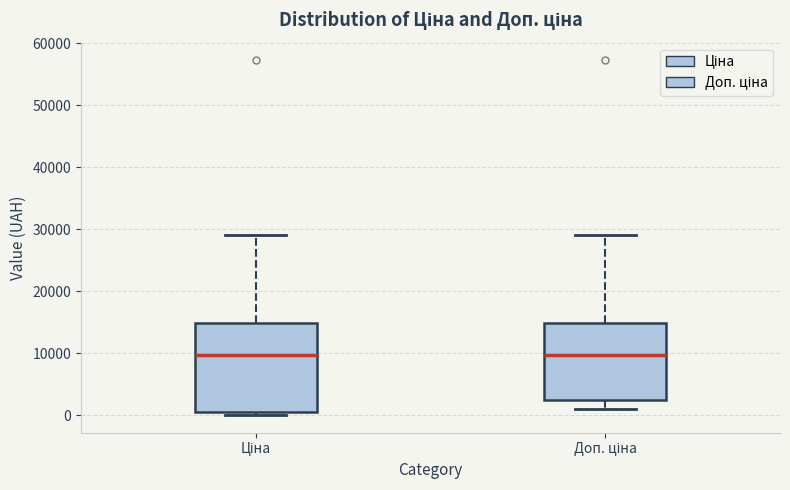

Which box is the tallest, from its lower edge to its upper edge?

Ціна